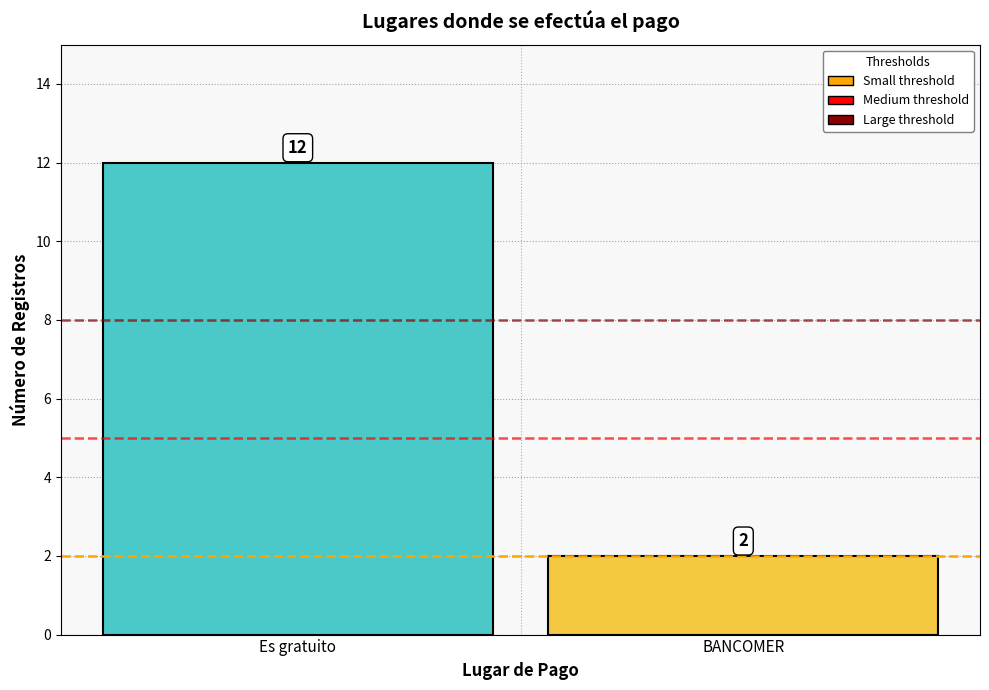

What is the smallest value displayed?

2